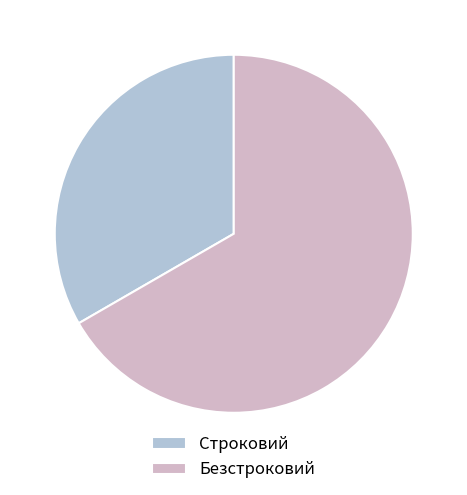

Count the number of slices in the pie.

2